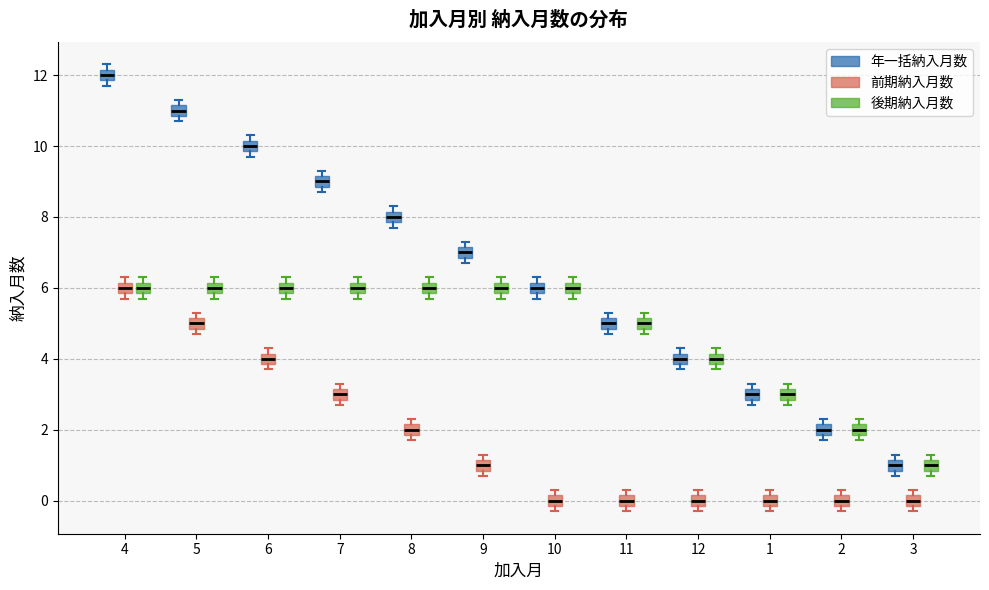

Which box's median line is the highest?

4 (年一括納入月数)